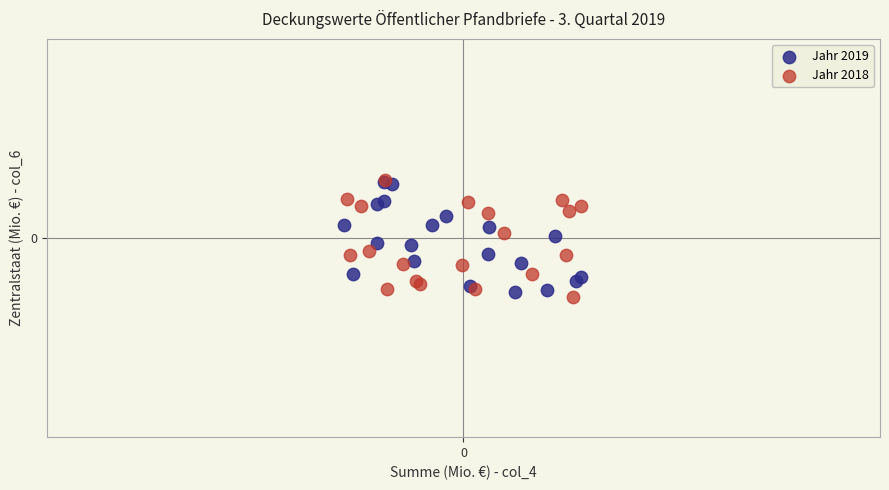

What are all the series names shown in the legend?

Jahr 2019, Jahr 2018